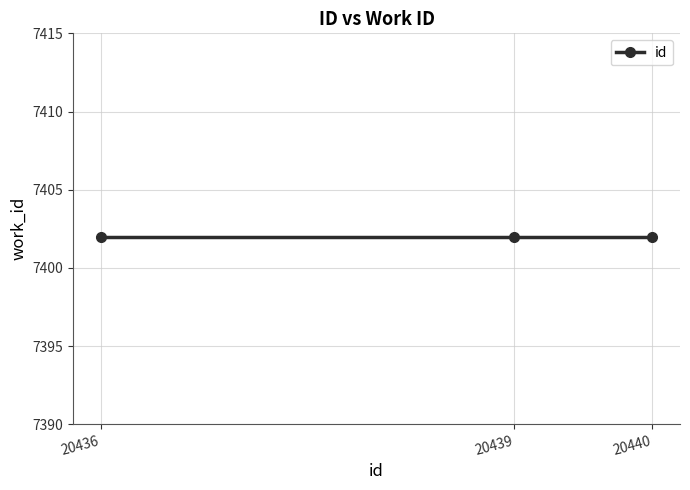

How many data points are less than 20439?

1